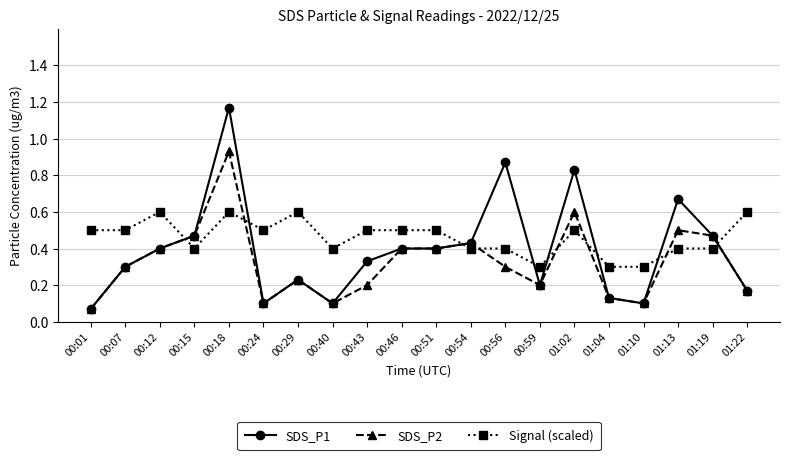

True or false: Signal (scaled) has more than 1 points higher than both neighbors.

True